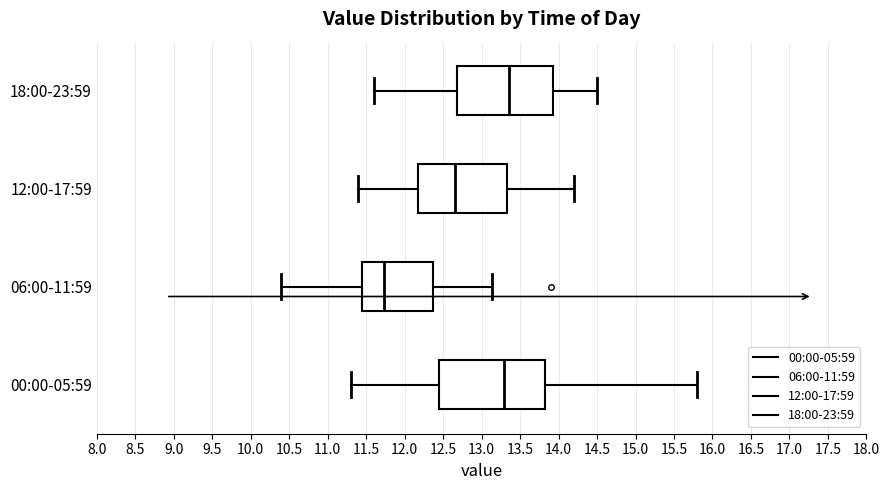

Which box is the widest, from its left edge to its right edge?

00:00-05:59